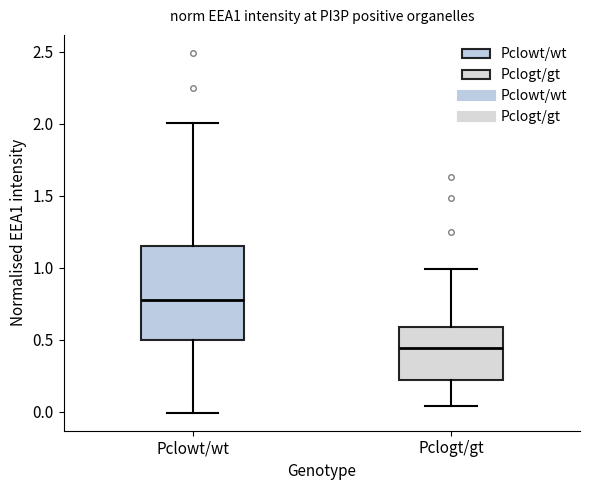

Reading left to right, transcribe this box plot: for each box, give where its median line is, the range the box spans, and where its two whiskers end, as read against the y-axis. The values are not printed on the chart, so give them approximately, as read against the axis.

Pclowt/wt: median 0.75, box 0.50 to 1.15, whiskers 0.00 to 2.00
Pclogt/gt: median 0.45, box 0.20 to 0.60, whiskers 0.05 to 1.00